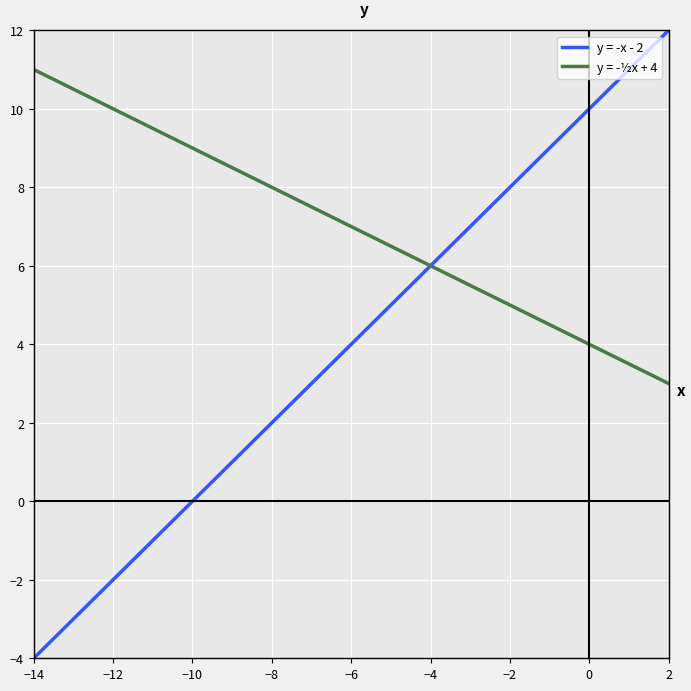

Which series has the largest total across all categories?

y = -½x + 4